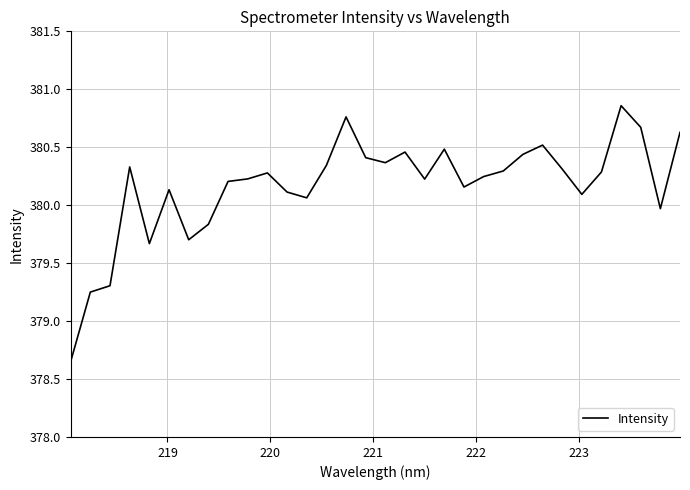

What is the difference between the maximum and minimum values?

2.2